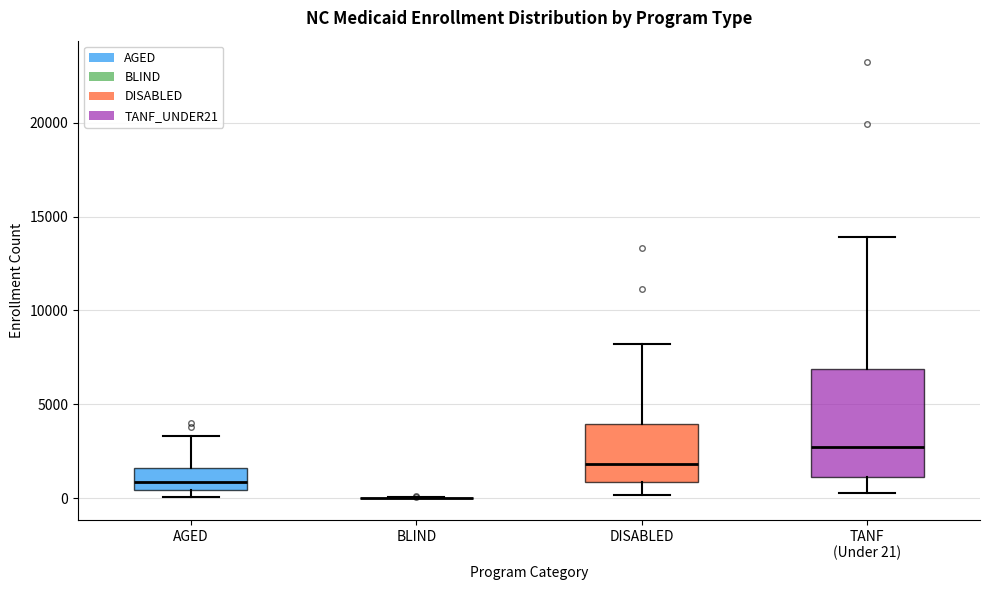

Reading left to right, transcribe this box plot: for each box, give where its median line is, the range the box spans, and where its two whiskers end, as read against the y-axis. The values are not printed on the chart, so give them approximately, as read against the axis.

AGED: median 1000, box 500 to 1500, whiskers 0 to 3500
BLIND: box collapsed to a line at 0, whiskers 0 to 0
DISABLED: median 2000, box 1000 to 4000, whiskers 0 to 8000
TANF (Under 21): median 2500, box 1000 to 7000, whiskers 500 to 14000